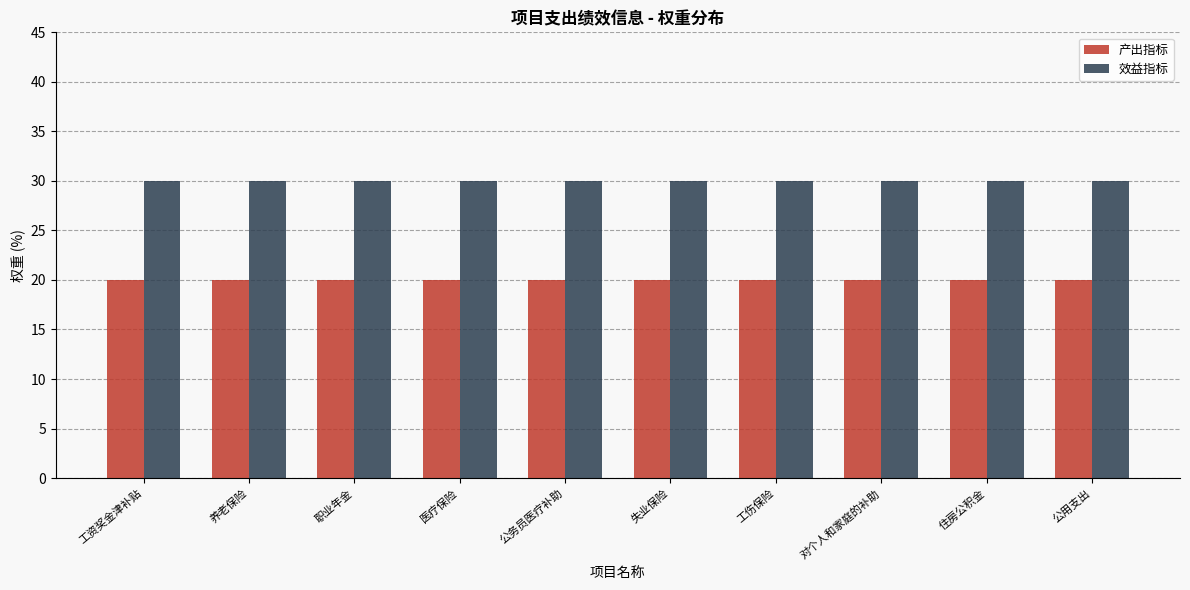

What are all the series names shown in the legend?

产出指标, 效益指标